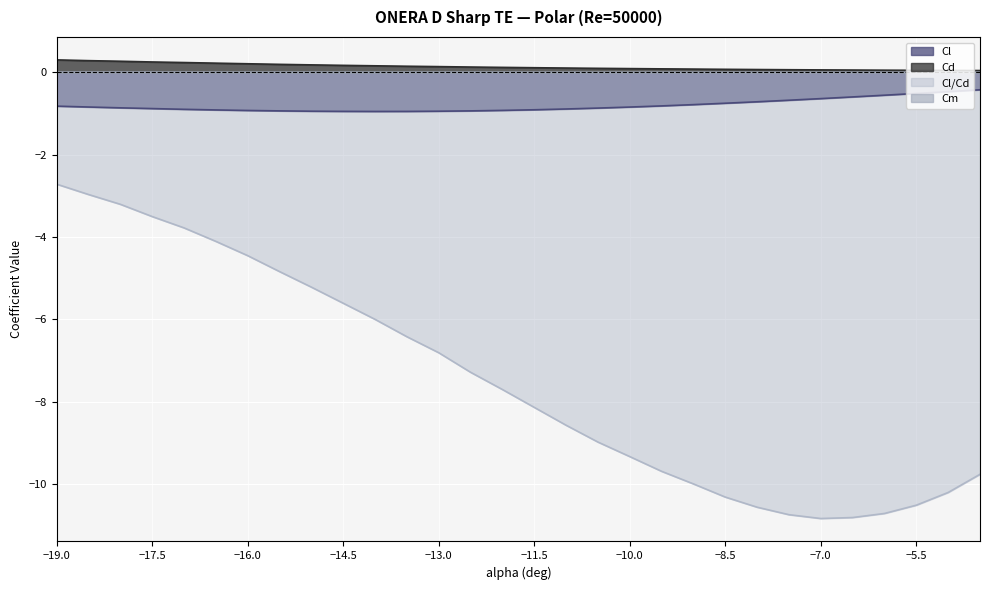

At which category does Cl reach its first local valley?

-14